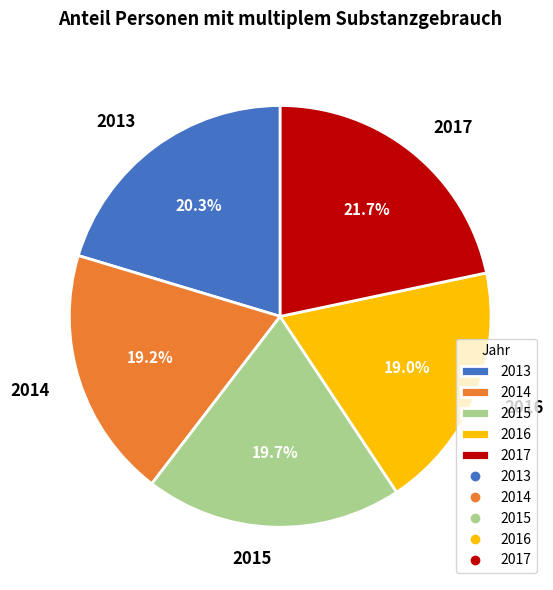

What is the largest slice in the pie chart?

2017